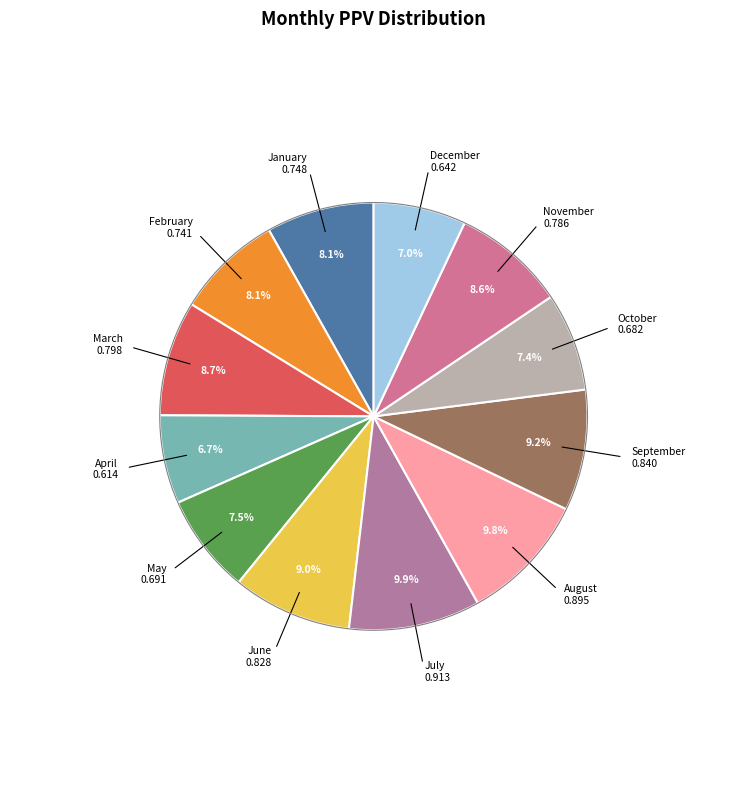

What is the largest slice in the pie chart?

July